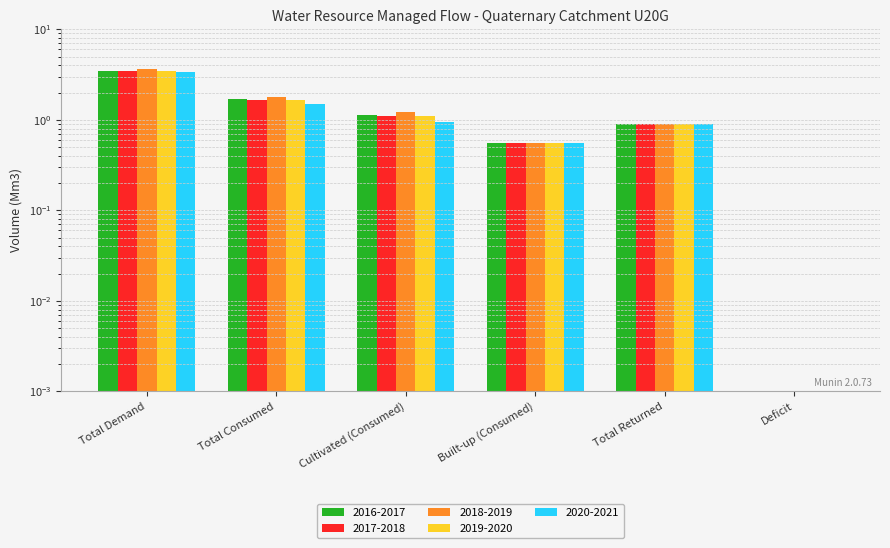

List the series in order of their peak value, lowest first.

2020-2021, 2017-2018, 2016-2017, 2019-2020, 2018-2019